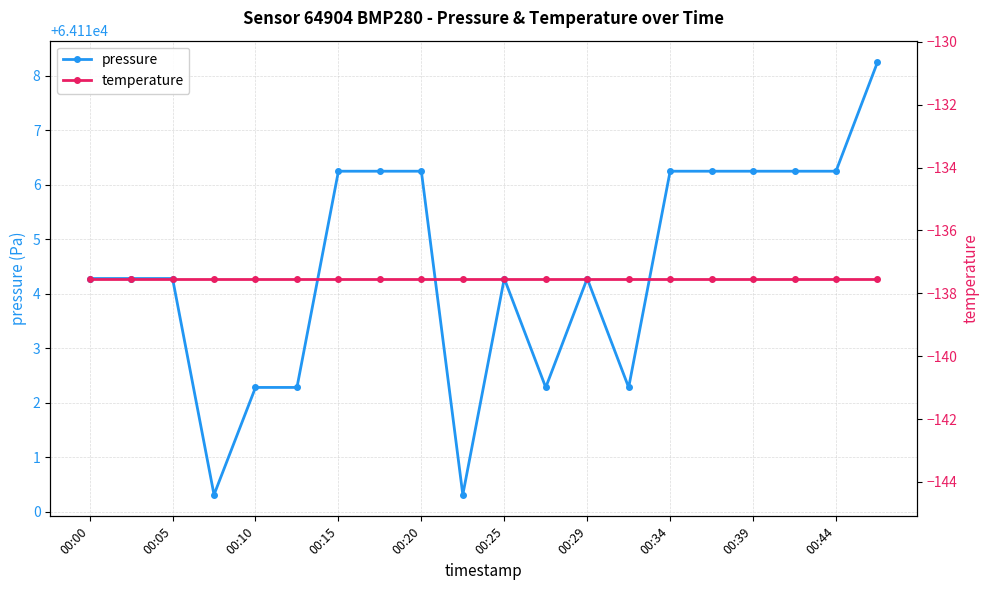

Is it true that pressure equals 64116.2 at 00:34?

True